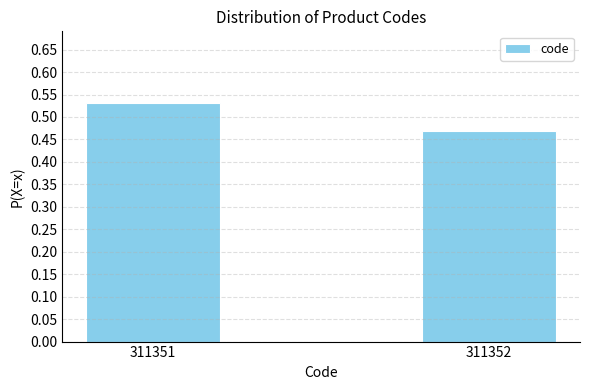

Which category has the lowest value across all series?

311352